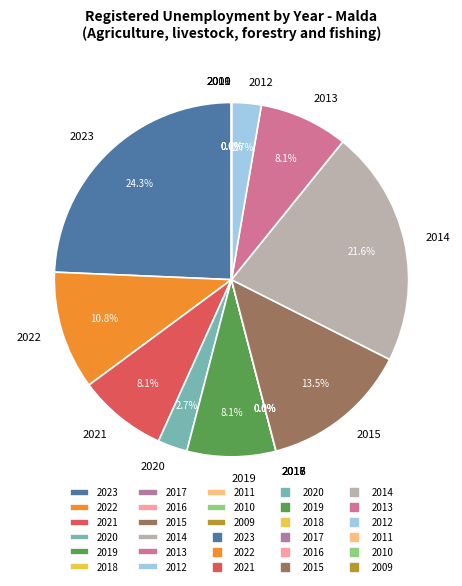

Rank the categories by value from highest to lowest.

2023, 2014, 2015, 2022, 2021, 2019, 2013, 2020, 2012, 2018, 2017, 2016, 2011, 2010, 2009